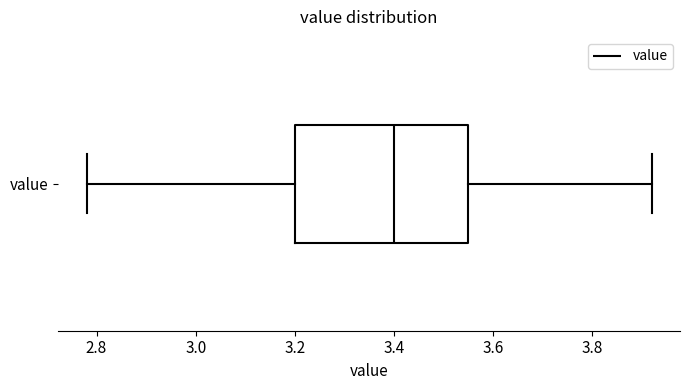

Read this box plot against the x-axis: the position of the median line, the range covered by the box, and the ends of both whiskers. The values are not printed on the chart, so give them approximately, as read against the axis.

median 3.40, box 3.20 to 3.56, whiskers 2.78 to 3.92